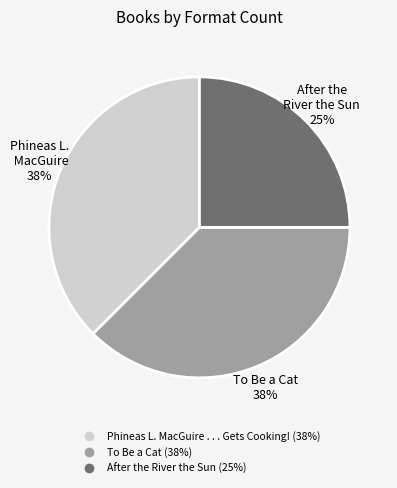

The Phineas L. MacGuire . . . Gets Cooking! slice represents 25% of the pie. True or false?

False